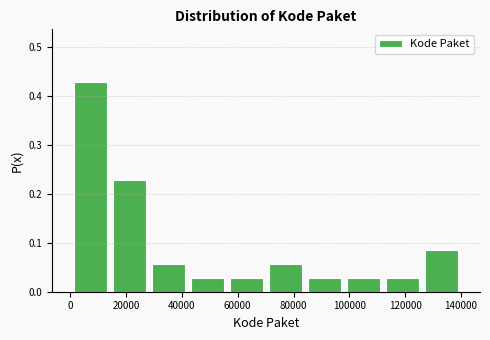

What is the height of the bar covering 84000 to 98000 on the x-axis? Neither the bar edges nor the heights are printed on the chart, so give them approximately, as read against the axes.

0.03